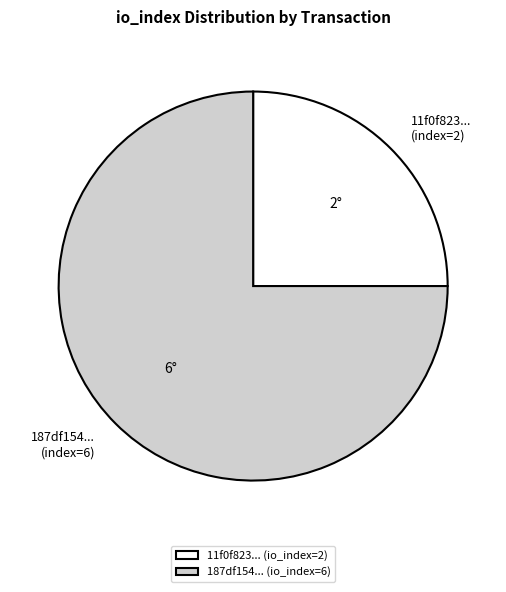

Between 11f0f823... and 187df154..., which is larger?

187df154...